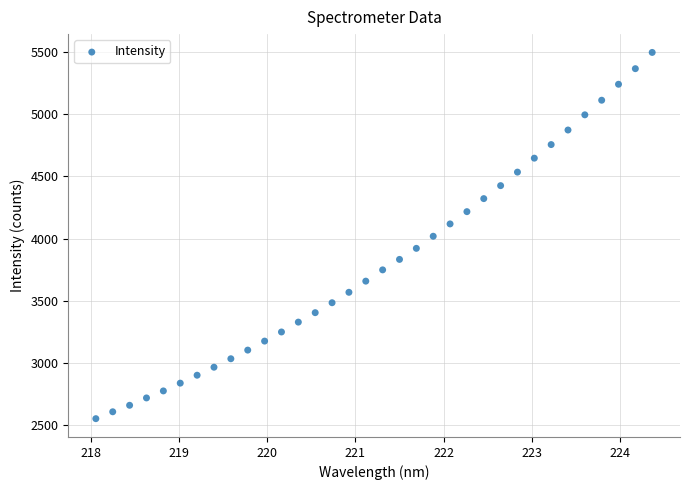

What is the range of X values (max minus min)?

6.3